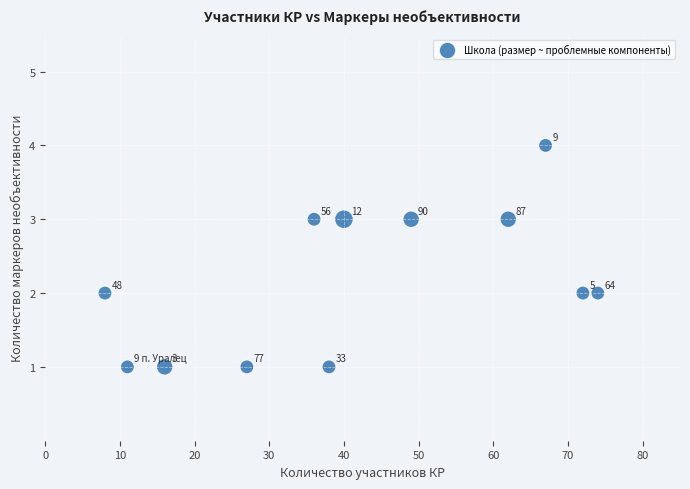

What is the average X value?

42